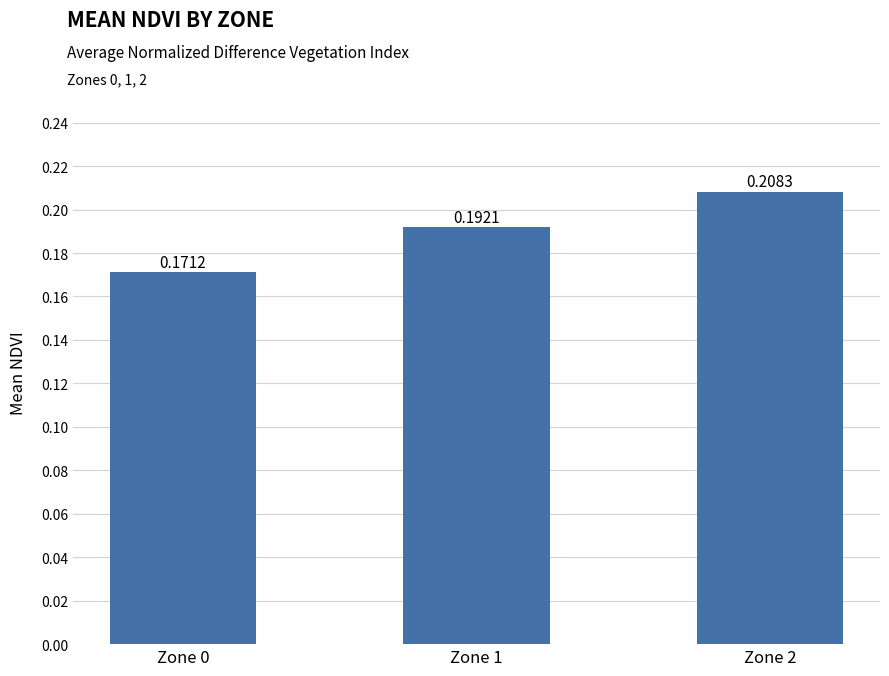

What is the sum of all values?

0.6